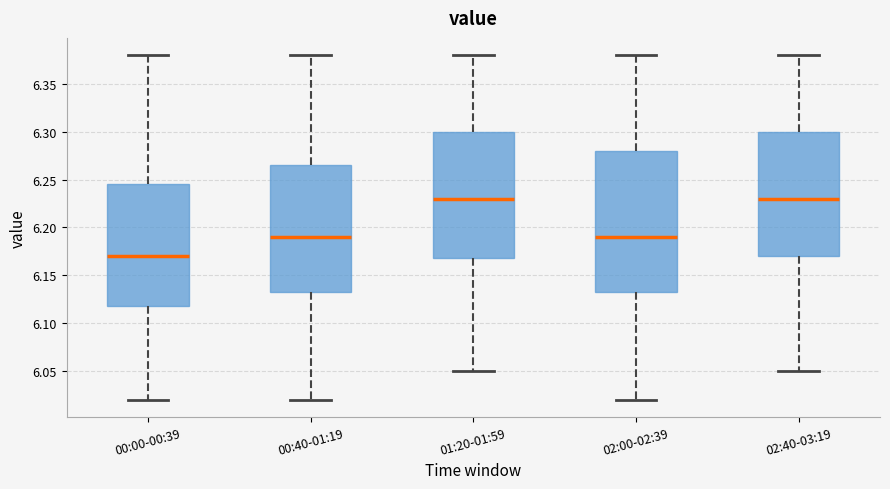

Which box is the tallest, from its lower edge to its upper edge?

02:00-02:39